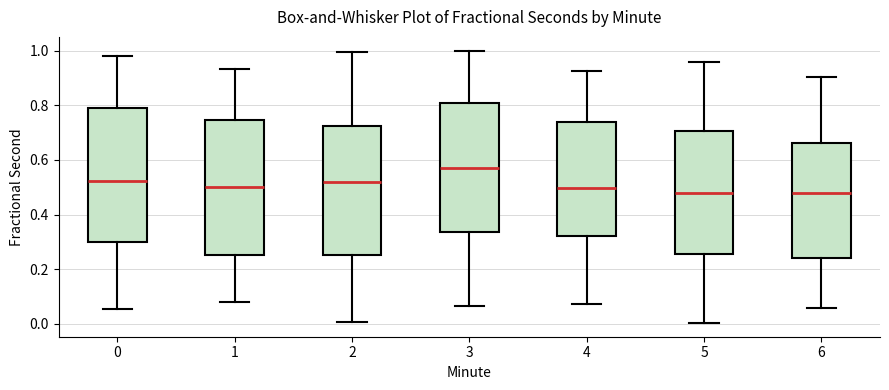

Where does the upper whisker of the box at x = 1 end on the y-axis? The values are not printed on the chart, so give them approximately, as read against the axis.

0.94